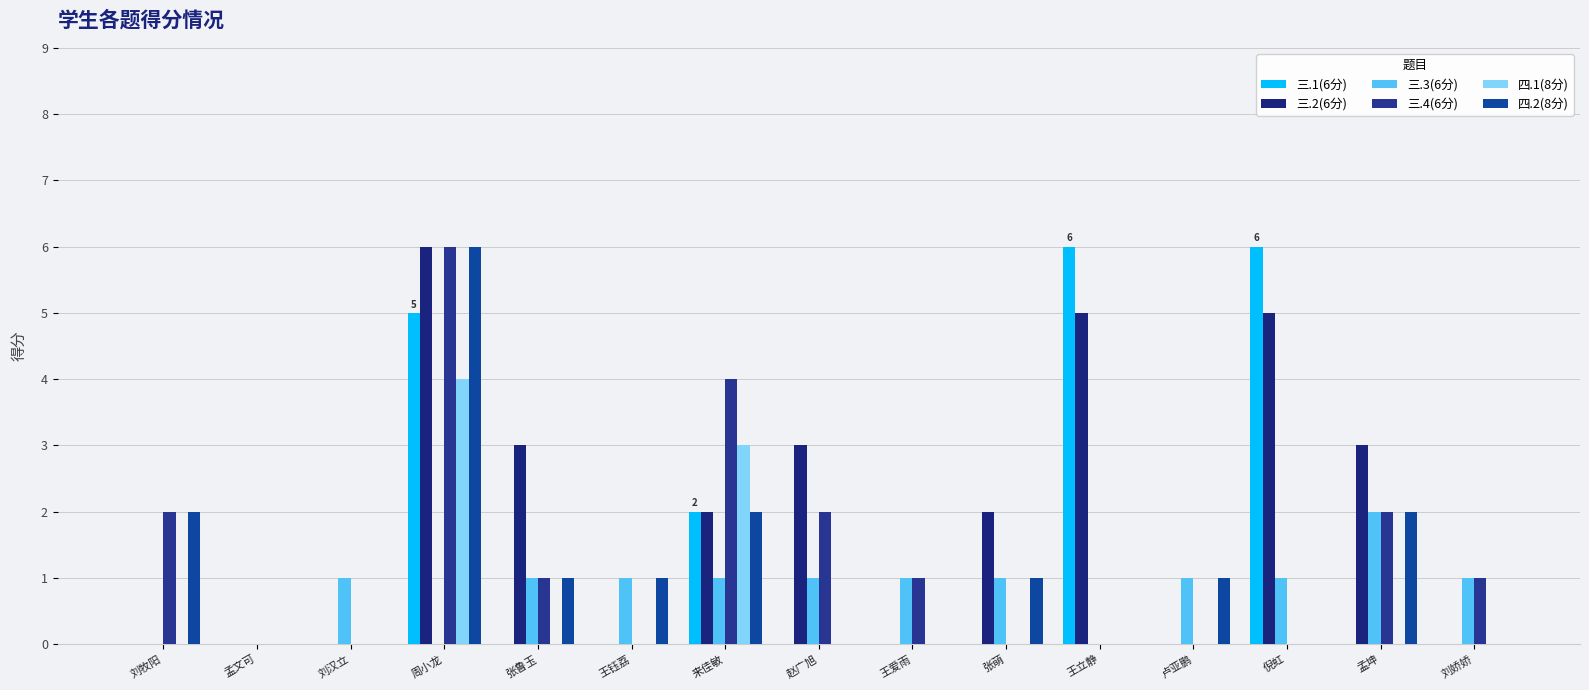

Where does the 三.4(6分) series first go above 1?

刘牧阳